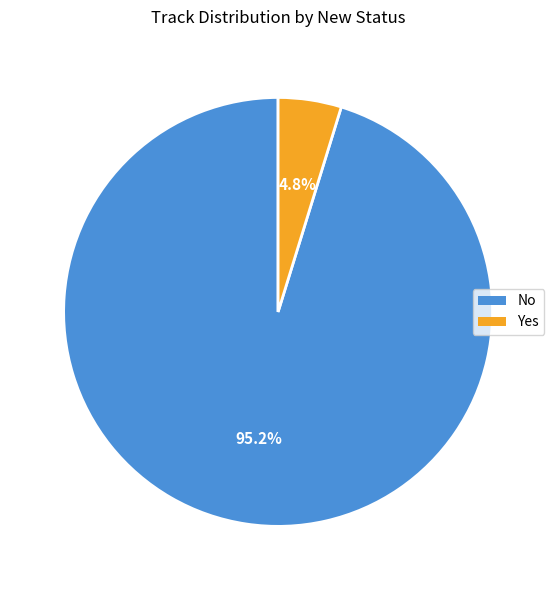

Which category accounts for the majority?

No